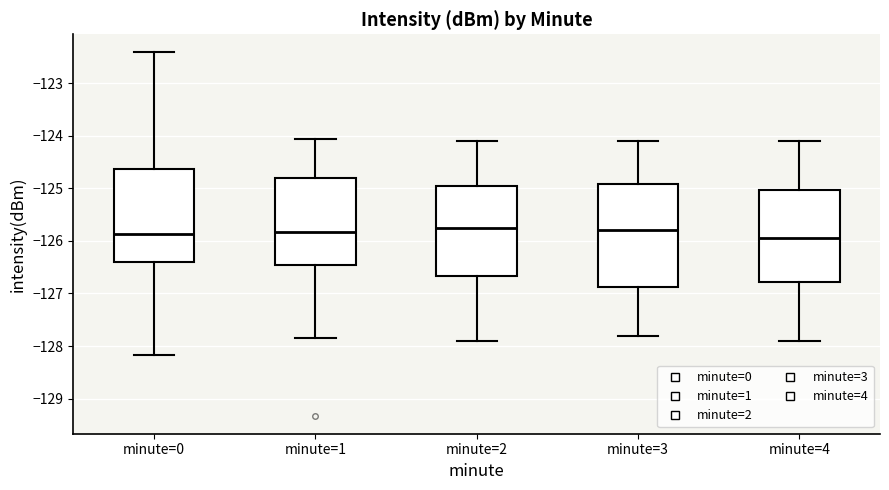

Reading left to right, transcribe this box plot: for each box, give where its median line is, the range the box spans, and where its two whiskers end, as read against the y-axis. The values are not printed on the chart, so give them approximately, as read against the axis.

minute=0: median -125.9, box -126.4 to -124.6, whiskers -128.2 to -122.4
minute=1: median -125.8, box -126.5 to -124.8, whiskers -127.8 to -124.1
minute=2: median -125.7, box -126.7 to -124.9, whiskers -127.9 to -124.1
minute=3: median -125.8, box -126.9 to -124.9, whiskers -127.8 to -124.1
minute=4: median -125.9, box -126.8 to -125.0, whiskers -127.9 to -124.1